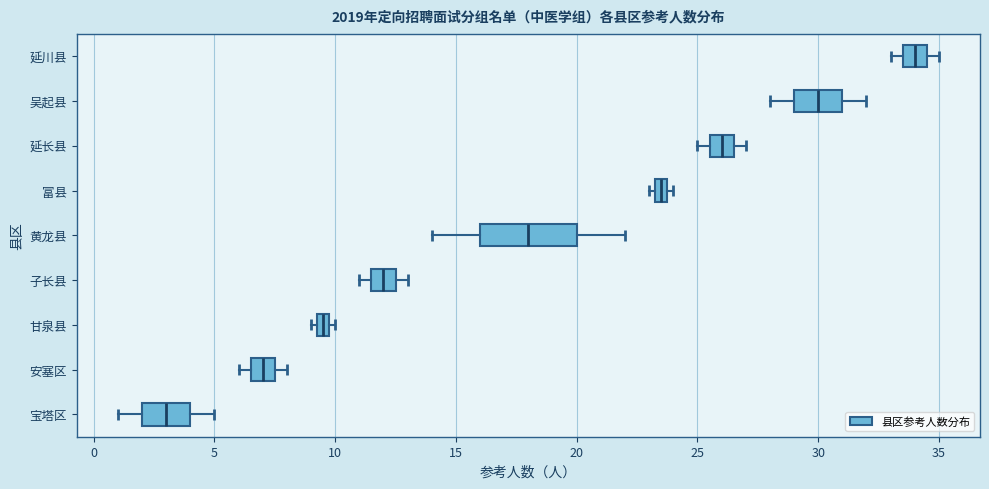

Where does the left whisker of the box for 黄龙县 end on the x-axis? The values are not printed on the chart, so give them approximately, as read against the axis.

14.0